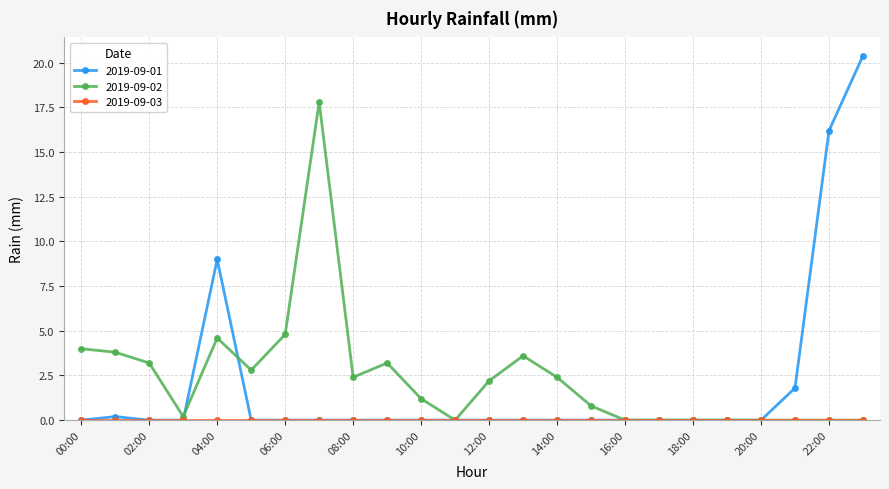

What is the maximum value shown in the chart?

20.4